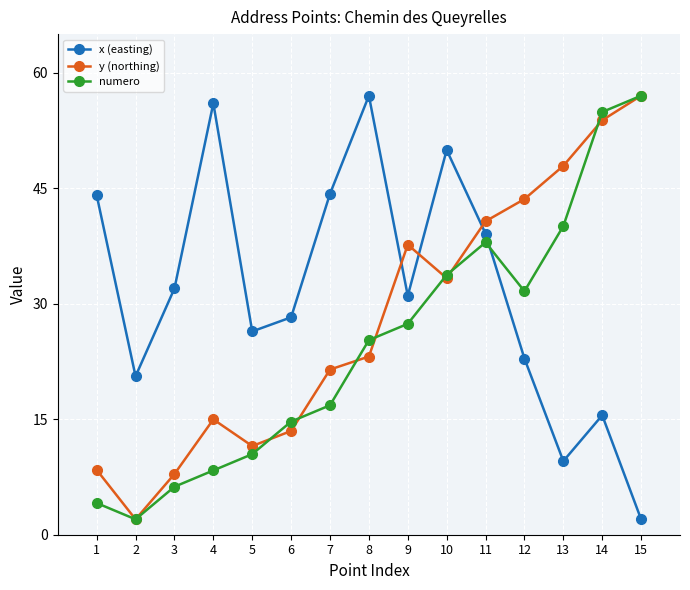

How many interior local peaks does the numero series have?

1